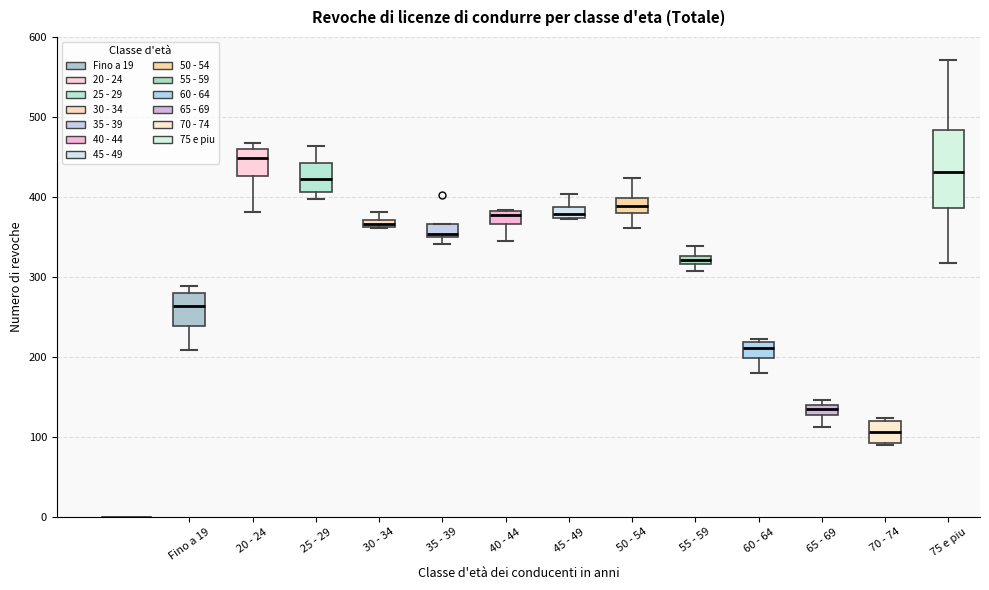

Which box has the highest median line?

20 - 24